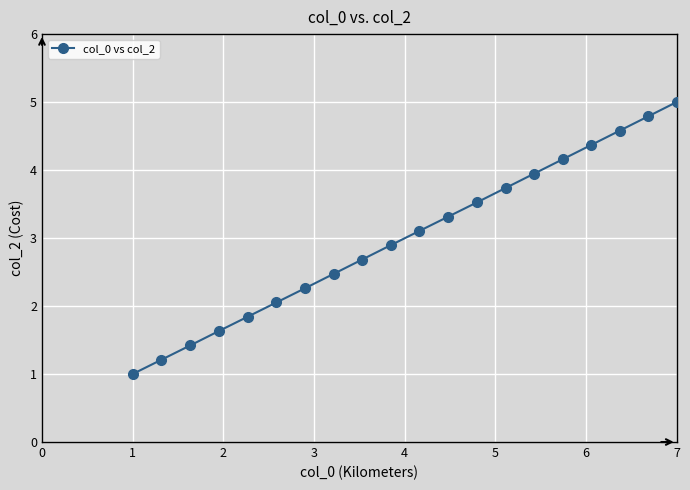

Reading left to right, extract all data points from this chart.

1.0	1.2	1.4	1.6	1.8	2.1	2.3	2.5	2.7	2.9	3.1	3.3	3.5	3.7	3.9	4.2	4.4	4.6	4.8	5.0